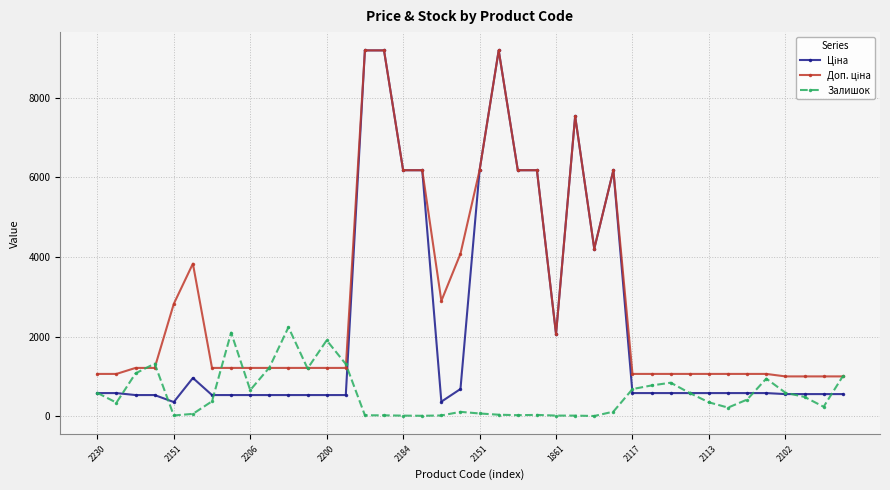

What is the value of the Залишок point at the 39th from the left?

234.0